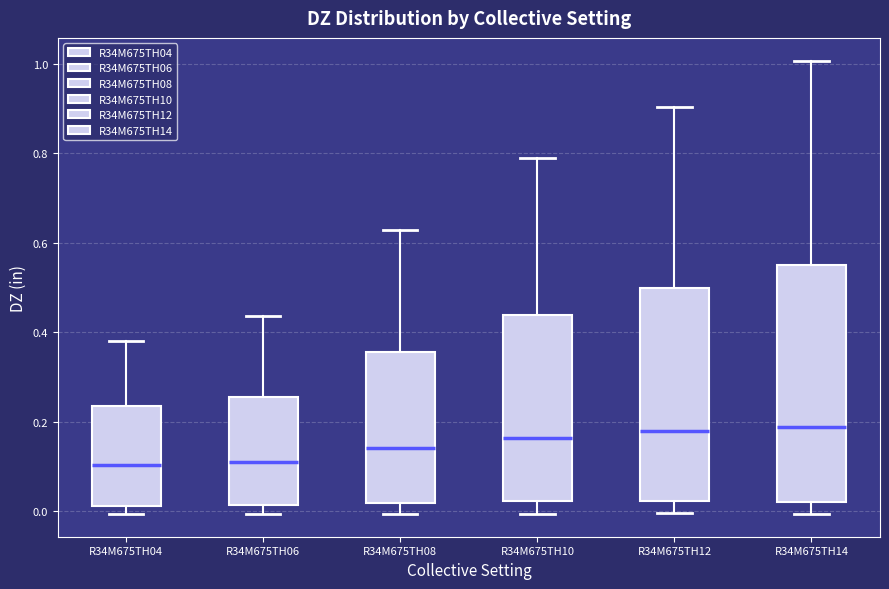

Reading left to right, transcribe this box plot: for each box, give where its median line is, the range the box spans, and where its two whiskers end, as read against the y-axis. The values are not printed on the chart, so give them approximately, as read against the axis.

R34M675TH04: median 0.10, box 0.02 to 0.24, whiskers 0.00 to 0.38
R34M675TH06: median 0.12, box 0.02 to 0.26, whiskers 0.00 to 0.44
R34M675TH08: median 0.14, box 0.02 to 0.36, whiskers 0.00 to 0.62
R34M675TH10: median 0.16, box 0.02 to 0.44, whiskers 0.00 to 0.78
R34M675TH12: median 0.18, box 0.02 to 0.50, whiskers 0.00 to 0.90
R34M675TH14: median 0.18, box 0.02 to 0.54, whiskers 0.00 to 1.00